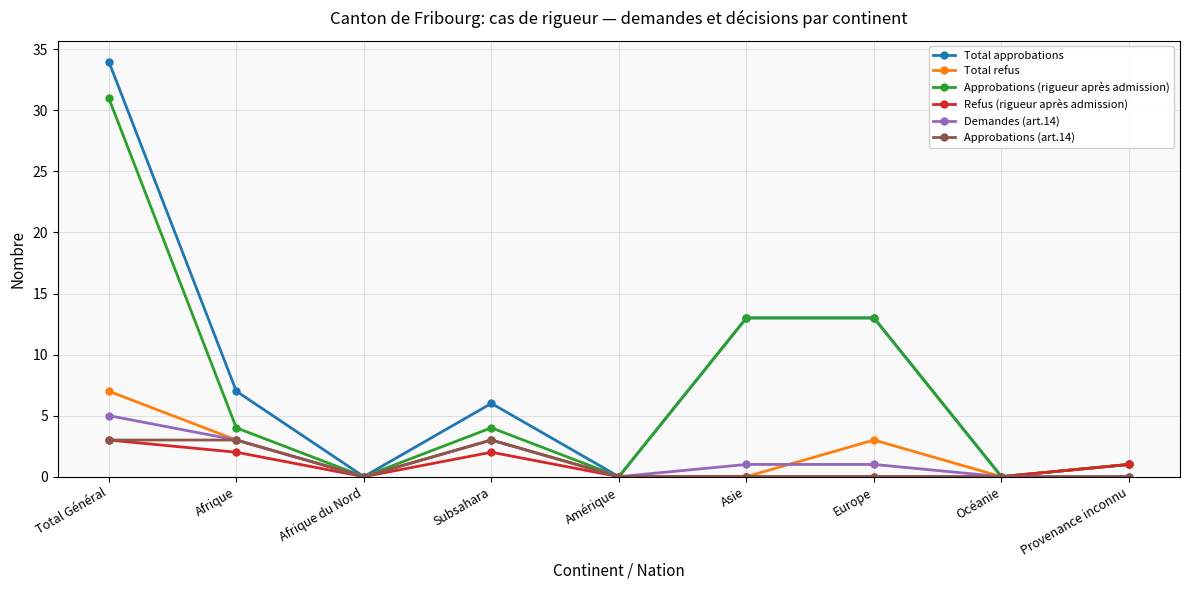

What is the label of the 7th point from the right?

Afrique du Nord